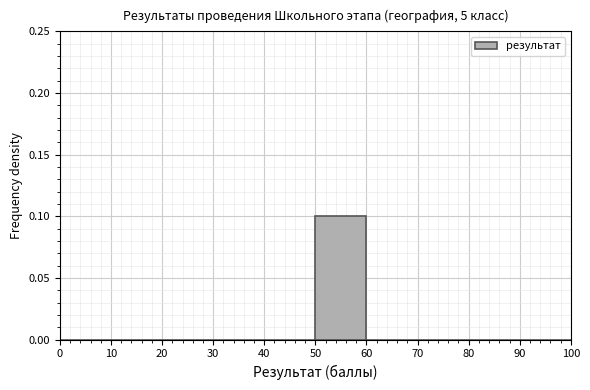

How tall is the bar that spans 50 to 60 on the x-axis? The values are not printed on the chart, so give them approximately, as read against the axis.

0.1